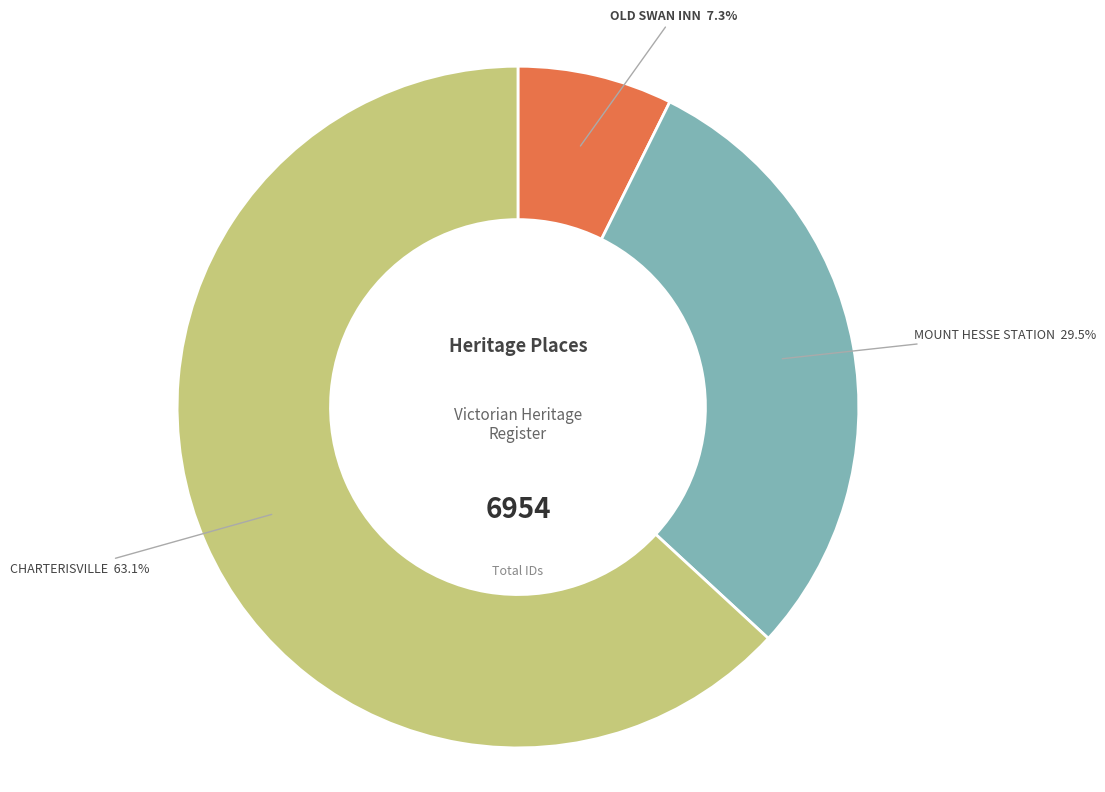

Does any single category account for the majority?

Yes